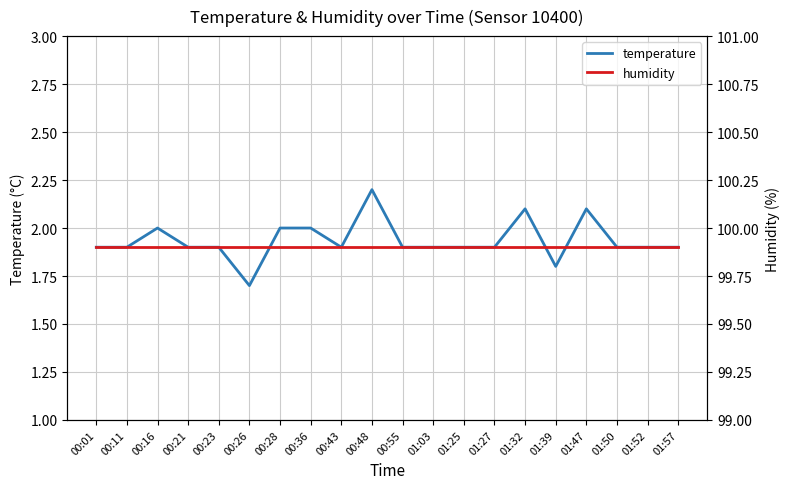

What value does the temperature series have at 01:39?

1.8